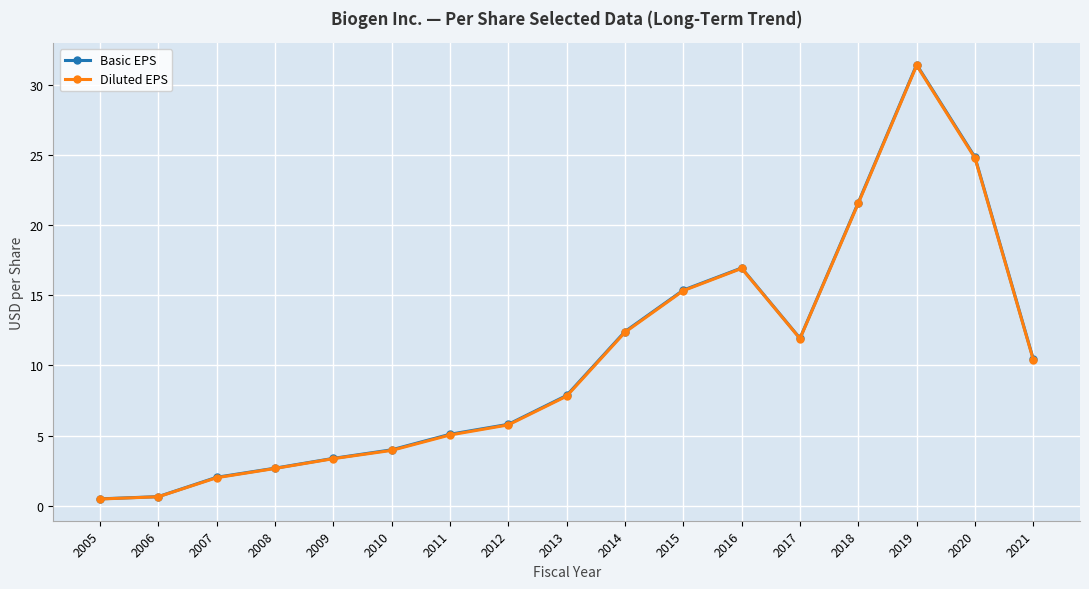

True or false: Basic EPS and Diluted EPS cross at least once.

False